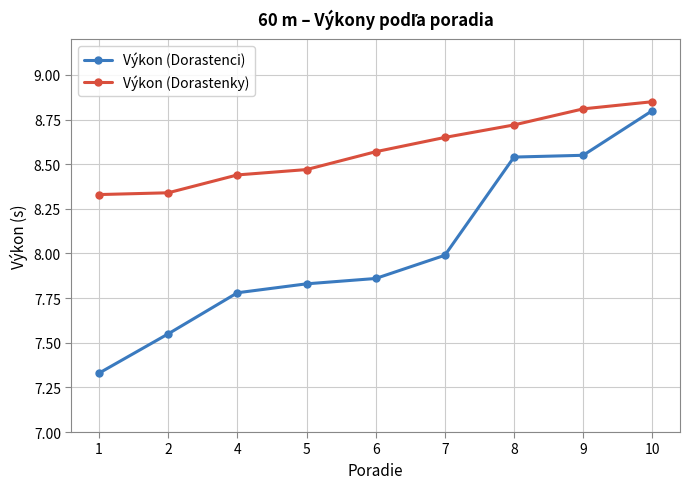

True or false: Výkon (Dorastenci) and Výkon (Dorastenky) cross at least once.

False